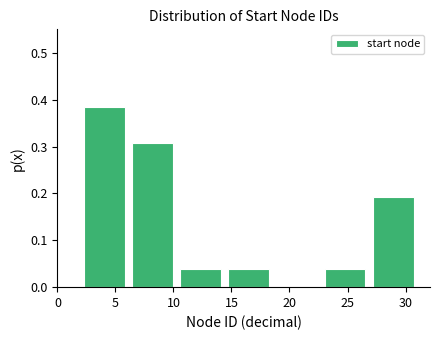

What is the height of the bar covering 6.0 to 10.5 on the x-axis? Neither the bar edges nor the heights are printed on the chart, so give them approximately, as read against the axes.

0.31